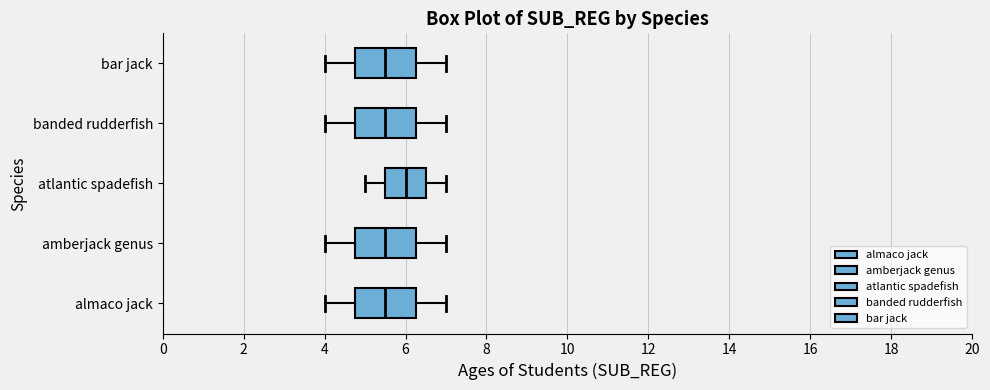

Where does the right whisker of the box for atlantic spadefish end on the x-axis? The values are not printed on the chart, so give them approximately, as read against the axis.

7.0